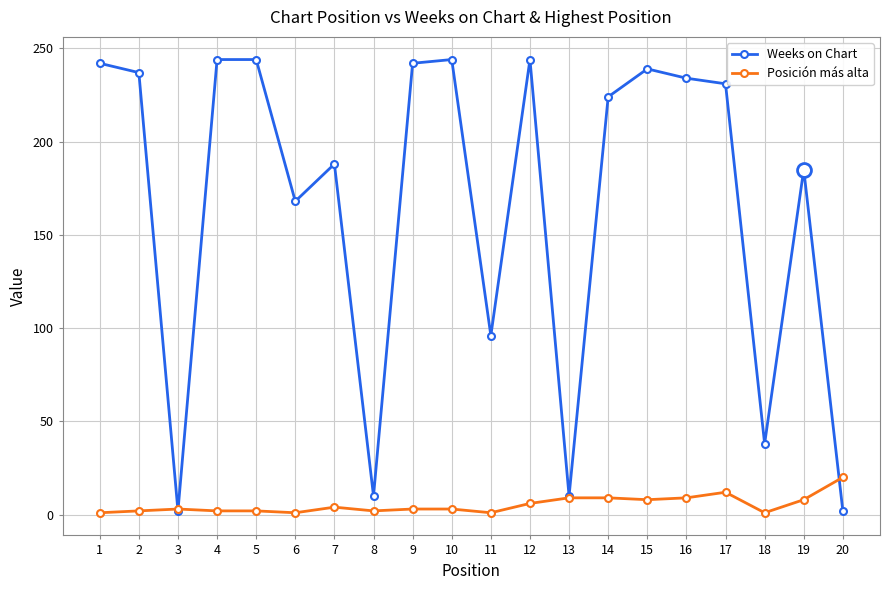

How many values in the Weeks on Chart series are below 231?

10